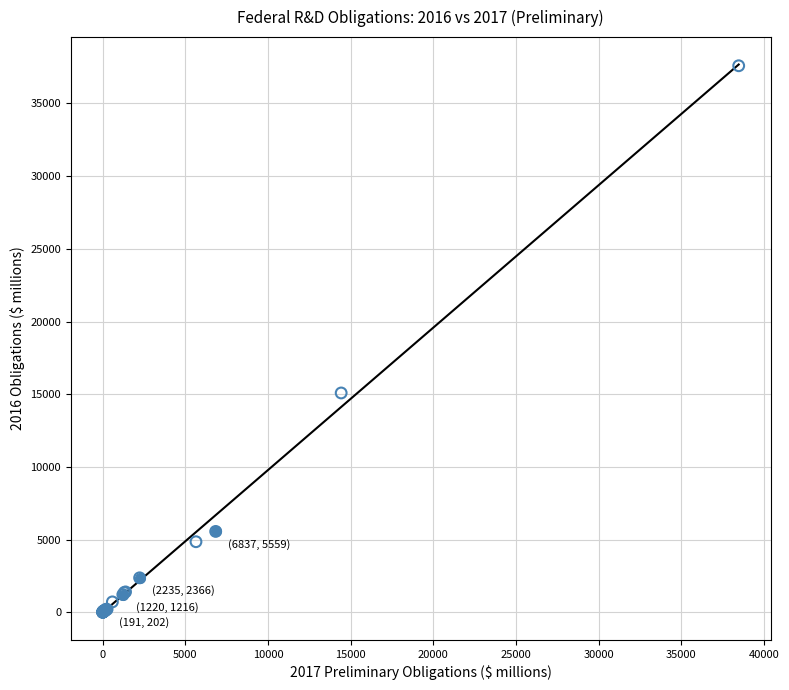

What Y value in the scatter plot is closest to 18798?

15083.9